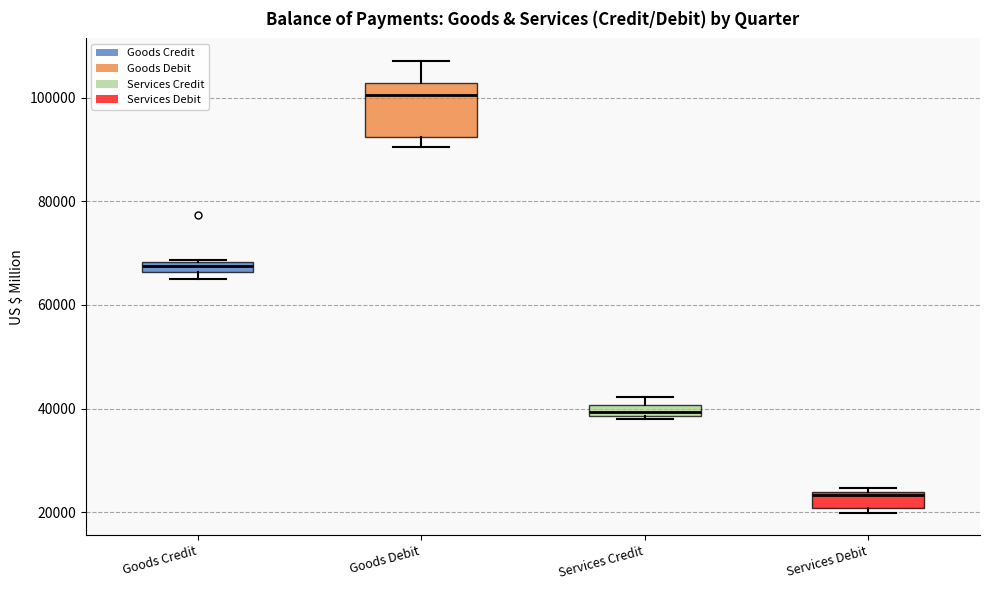

Which box is the tallest, from its lower edge to its upper edge?

Goods Debit